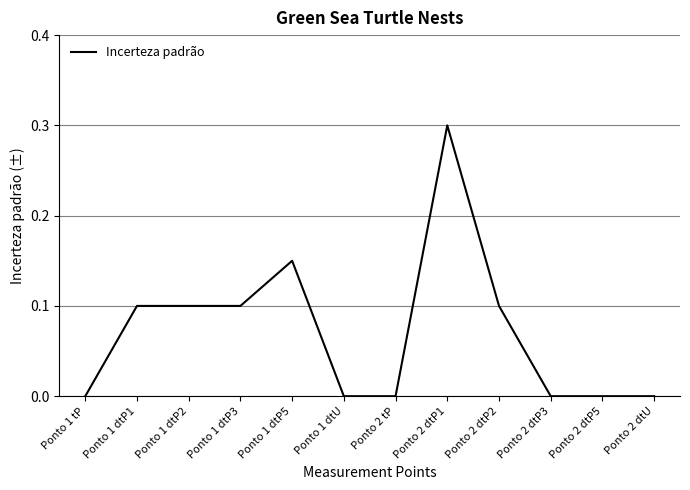

What is the change in value from Ponto 2 dtP1 to Ponto 2 dtP5?

-0.3